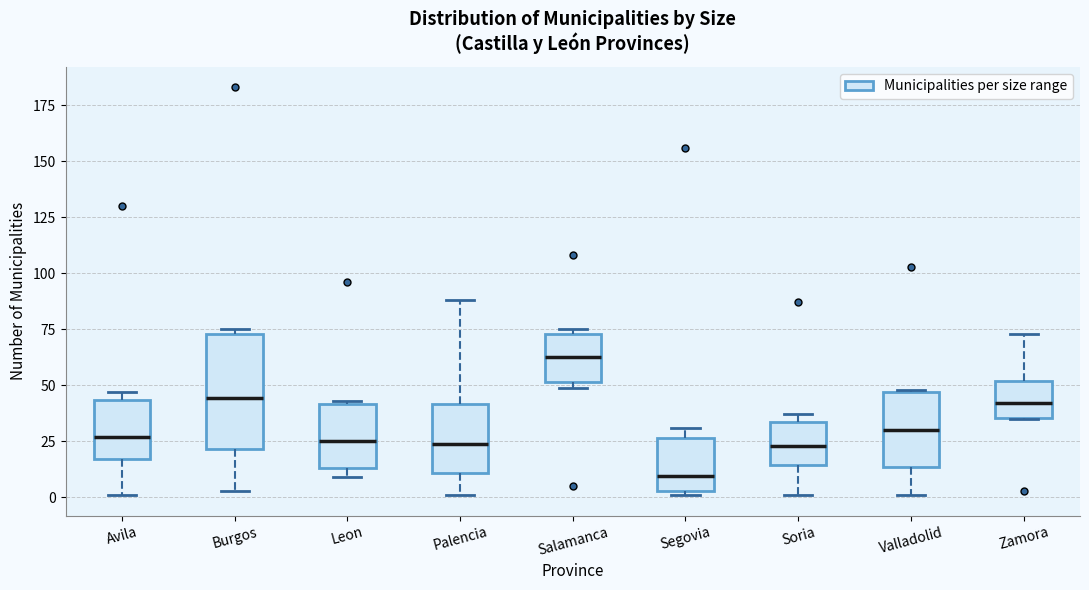

Comparing the boxes themselves (not the whiskers), which one is the tallest?

Burgos